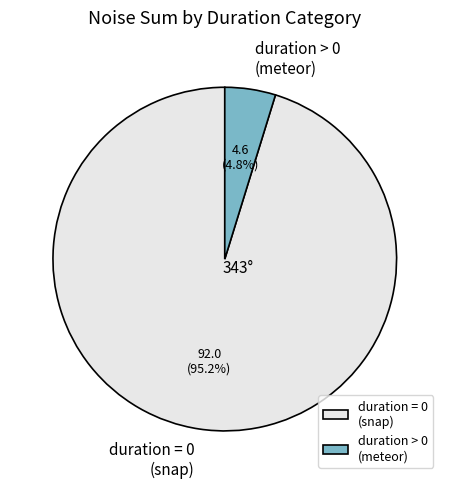

Does any single category account for the majority?

Yes